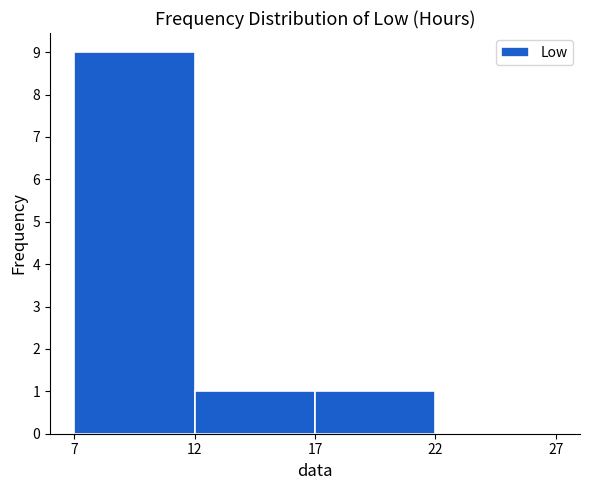

How tall is the bar that spans 7 to 12 on the x-axis? The values are not printed on the chart, so give them approximately, as read against the axis.

9